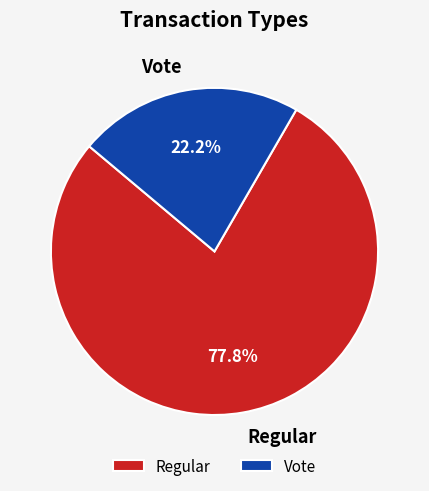

Is there a majority slice in this chart?

Yes